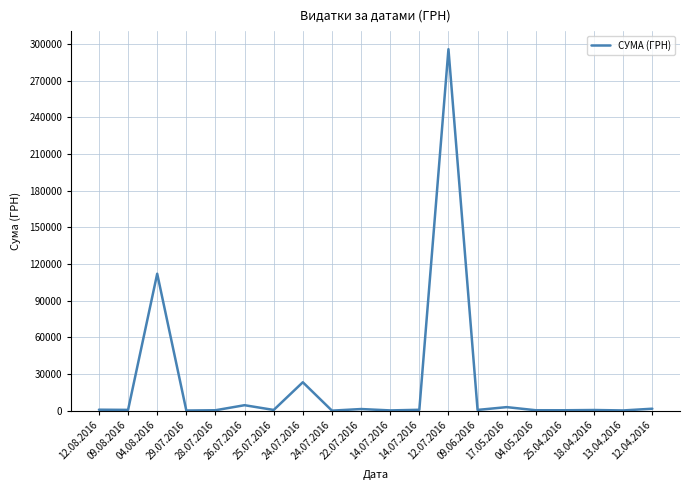

Is this an area chart (filled region under the line)?

No